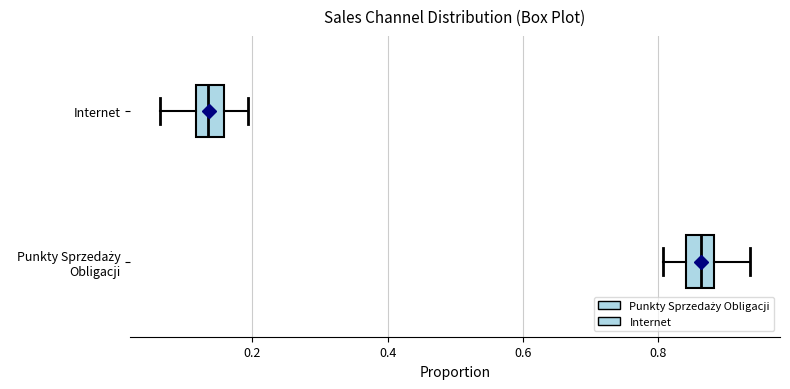

Reading bottom to top, read every box against the x-axis: the position of its median line, the range the box covers, and the ends of its whiskers. The values are not printed on the chart, so give them approximately, as read against the axis.

Punkty Sprzedaży Obligacji: median 0.86, box 0.84 to 0.88, whiskers 0.80 to 0.94
Internet: median 0.14, box 0.12 to 0.16, whiskers 0.06 to 0.20